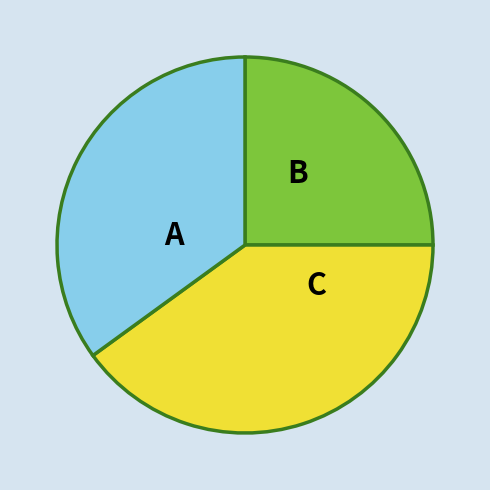

Is there any slice that represents more than half of the pie?

No